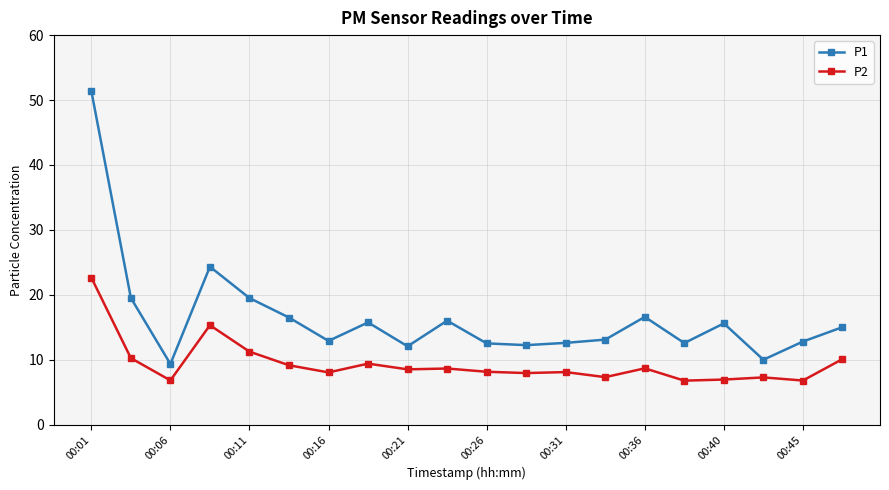

List the series in order of their overall mean, lowest first.

P2, P1